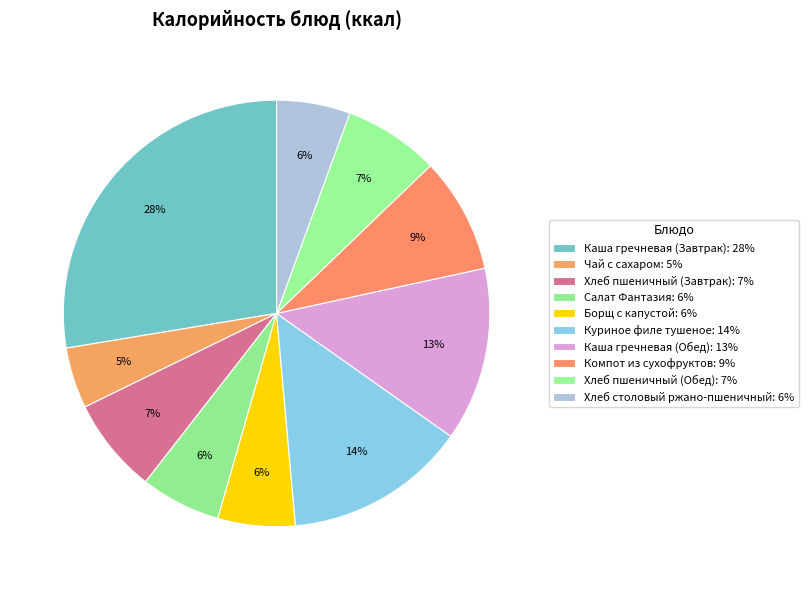

Is it true that Борщ с капустой is 14% of the pie?

False